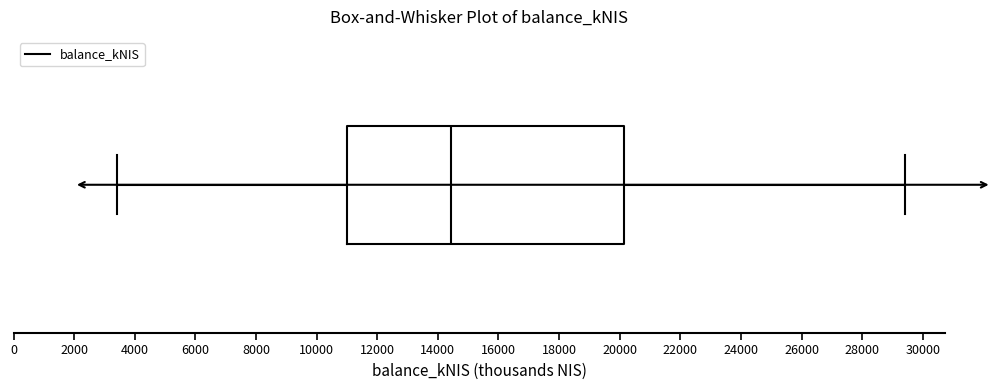

Read this box plot against the x-axis: the position of the median line, the range covered by the box, and the ends of both whiskers. The values are not printed on the chart, so give them approximately, as read against the axis.

median 14400, box 11000 to 20200, whiskers 3400 to 29400